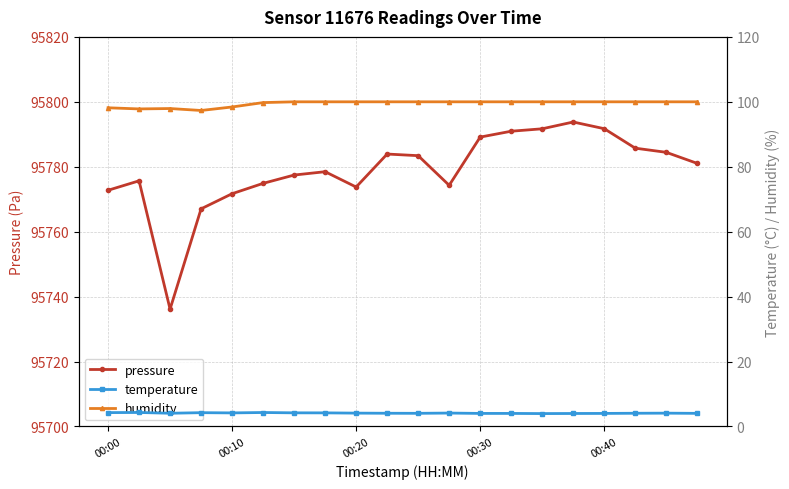

The value of humidity at 5 is 99.8. True or false?

True